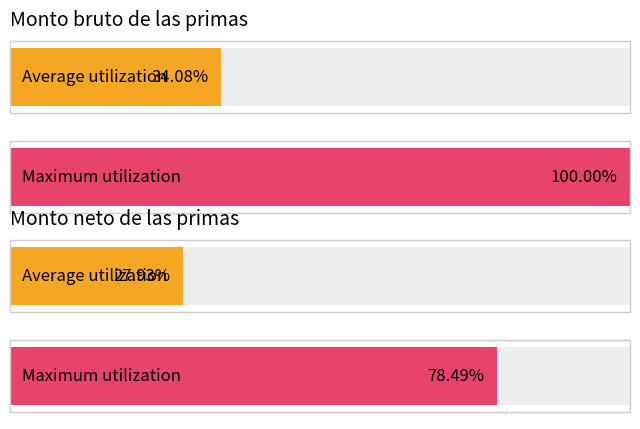

Which series has the widest spread of values?

Monto bruto de las primas